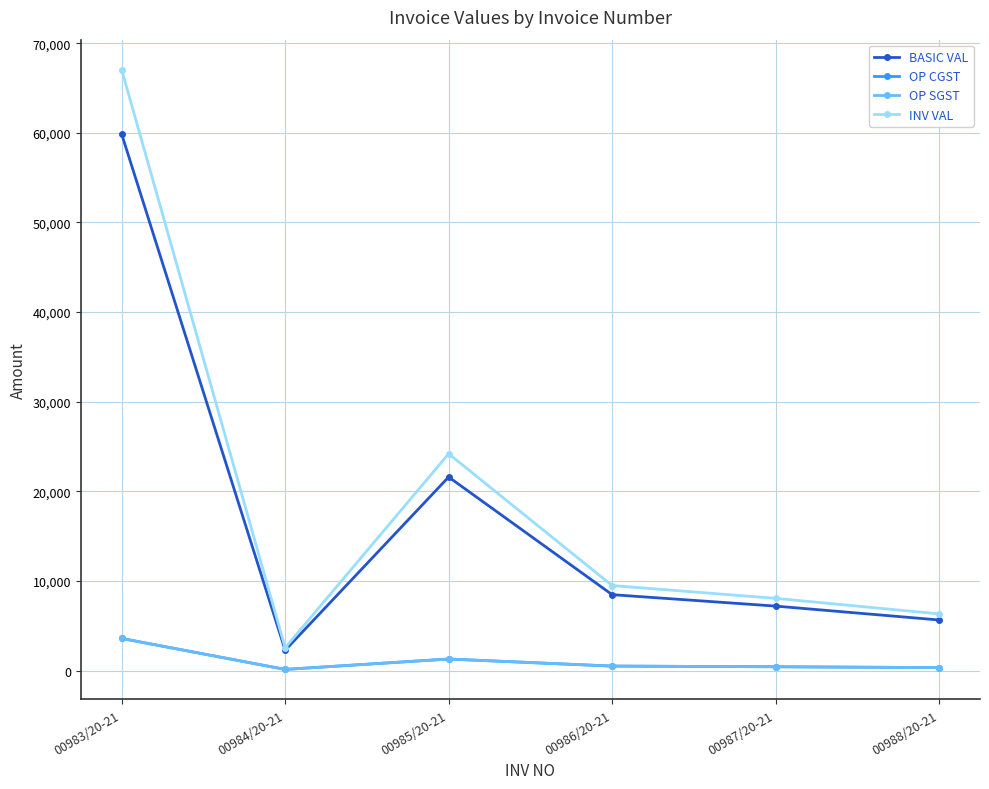

Reading right to left, extract all data points from this chart.

BASIC VAL: 00988/20-21=5650.0	00987/20-21=7200.0	00986/20-21=8475.0	00985/20-21=21600.0	00984/20-21=2274.7	00983/20-21=59860.0
OP CGST: 00988/20-21=339.0	00987/20-21=432.0	00986/20-21=508.5	00985/20-21=1296.0	00984/20-21=136.5	00983/20-21=3591.6
OP SGST: 00988/20-21=339.0	00987/20-21=432.0	00986/20-21=508.5	00985/20-21=1296.0	00984/20-21=136.5	00983/20-21=3591.6
INV VAL: 00988/20-21=6328.0	00987/20-21=8064.0	00986/20-21=9492.0	00985/20-21=24192.0	00984/20-21=2547.6	00983/20-21=67043.2